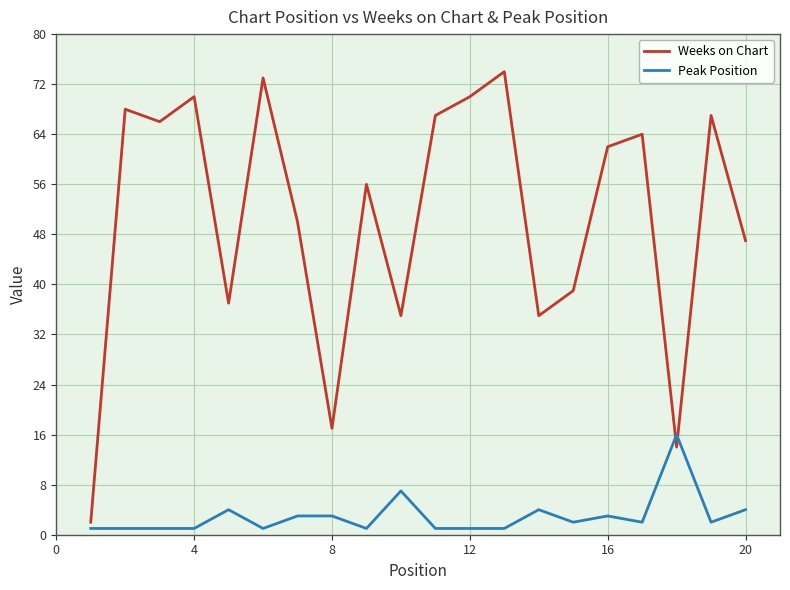

What is the sum of all Weeks on Chart values?

1013